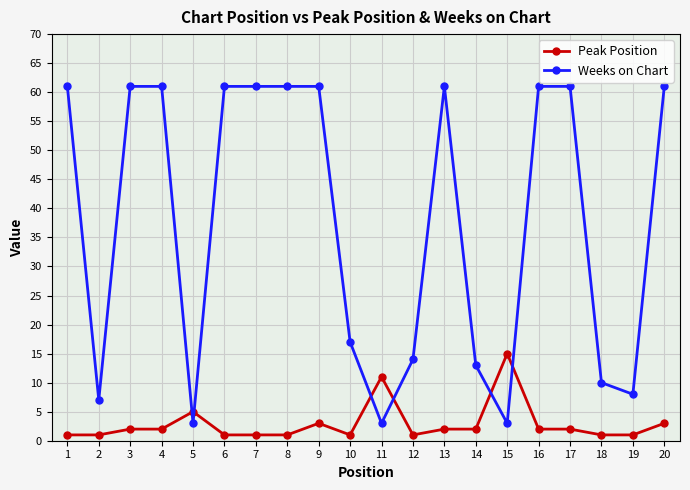

Between 2 and 6, which series saw the biggest shift?

Weeks on Chart